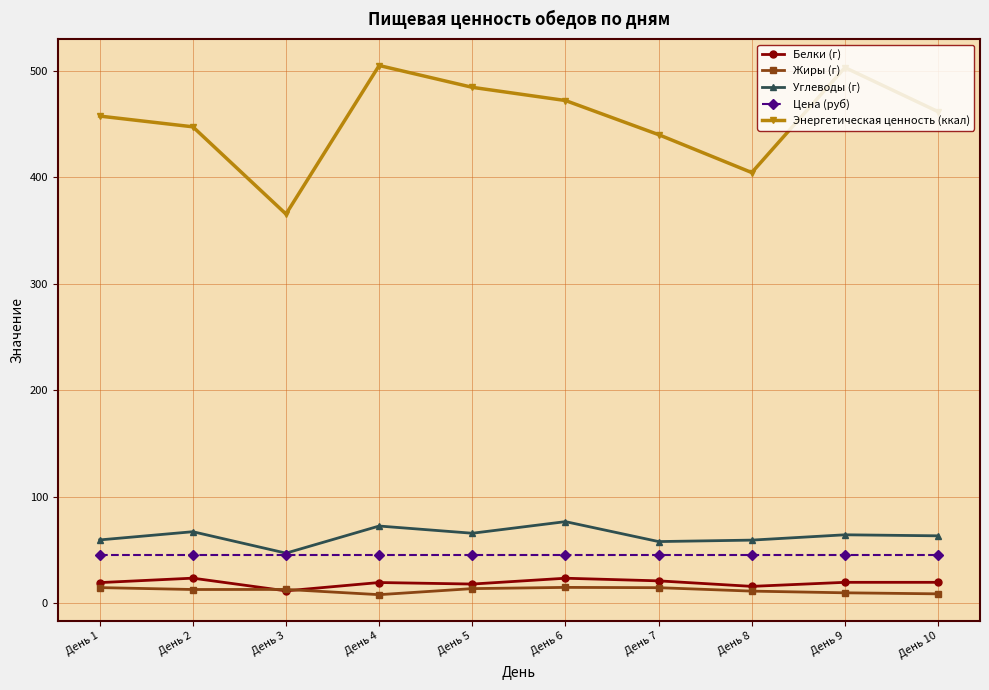

True or false: Энергетическая ценность (ккал) and Жиры (г) cross at least once.

False